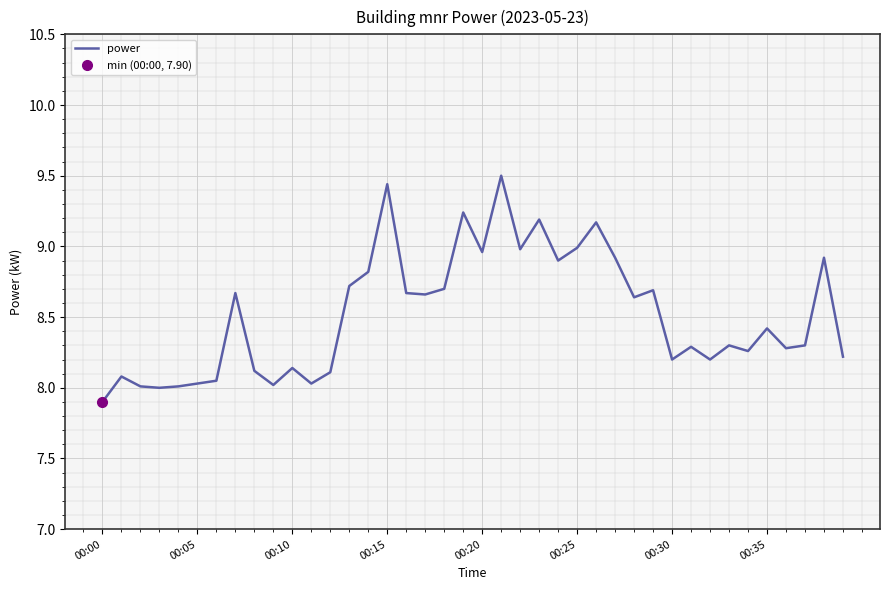

Between 34 and 12, which is larger?

34